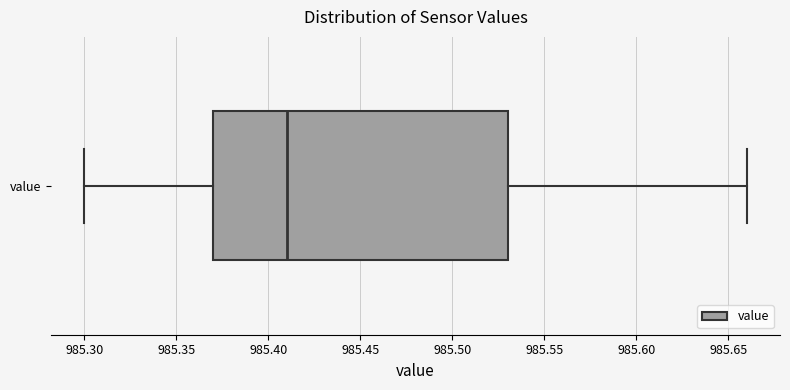

Read this box plot against the x-axis: the position of the median line, the range covered by the box, and the ends of both whiskers. The values are not printed on the chart, so give them approximately, as read against the axis.

median 985.41, box 985.37 to 985.53, whiskers 985.30 to 985.66